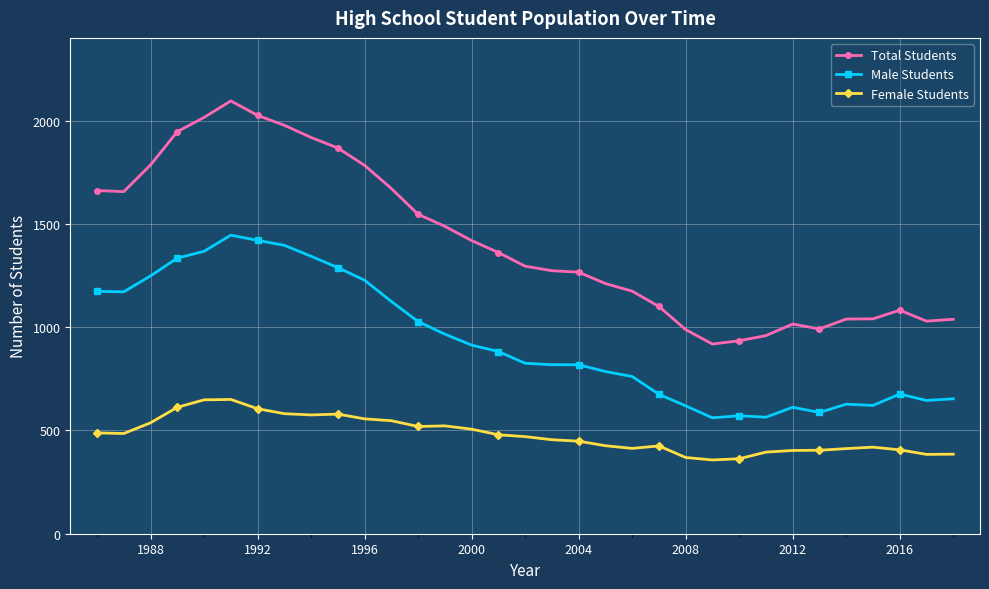

Which series has the largest total across all categories?

Total Students